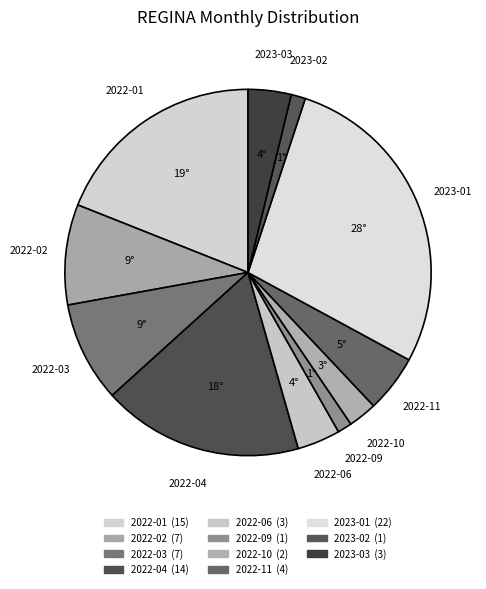

To the nearest percent, what is the average slice percentage?

9%